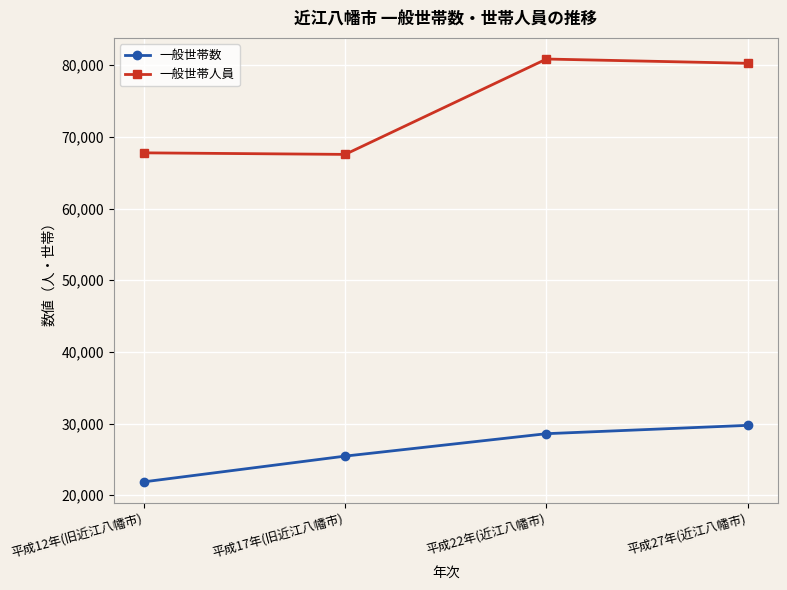

The value of 一般世帯人員 at 平成22年(近江八幡市) is 143363. True or false?

False